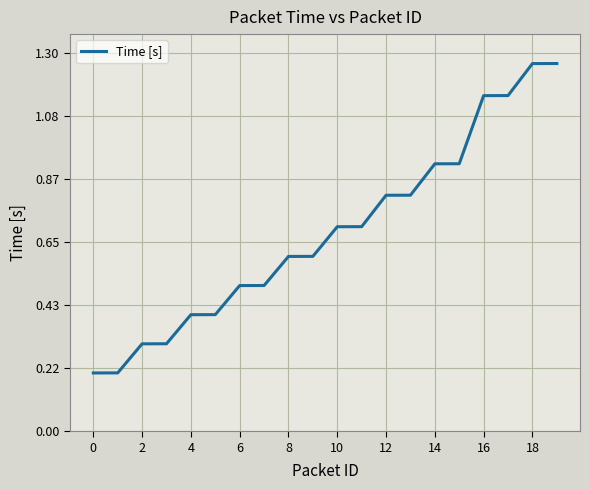

At which category does the chart reach its peak across all series?

19